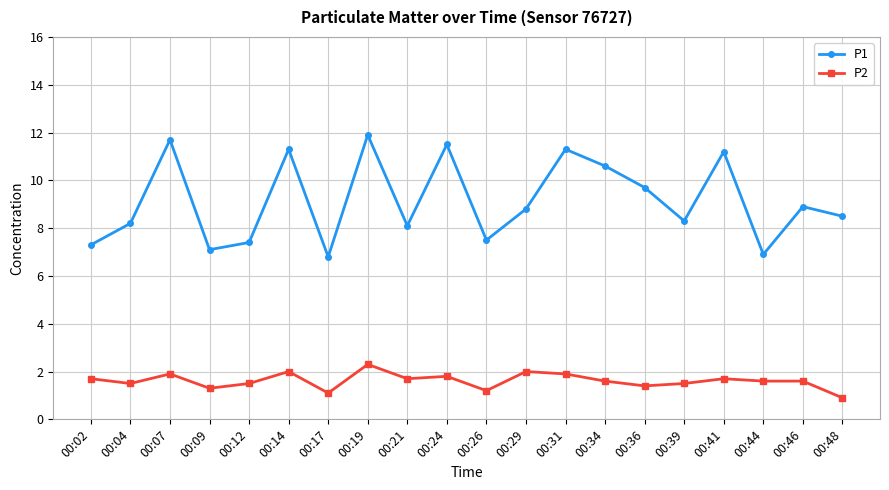

List the series in order of their overall mean, highest first.

P1, P2